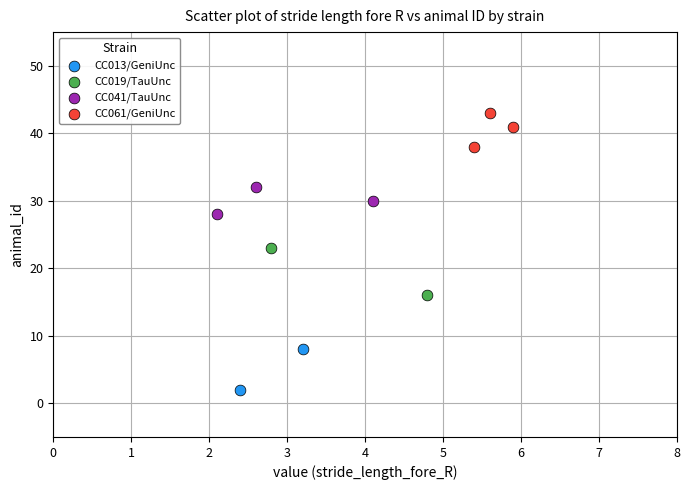

Which series has the widest spread of Y values?

CC019/TauUnc